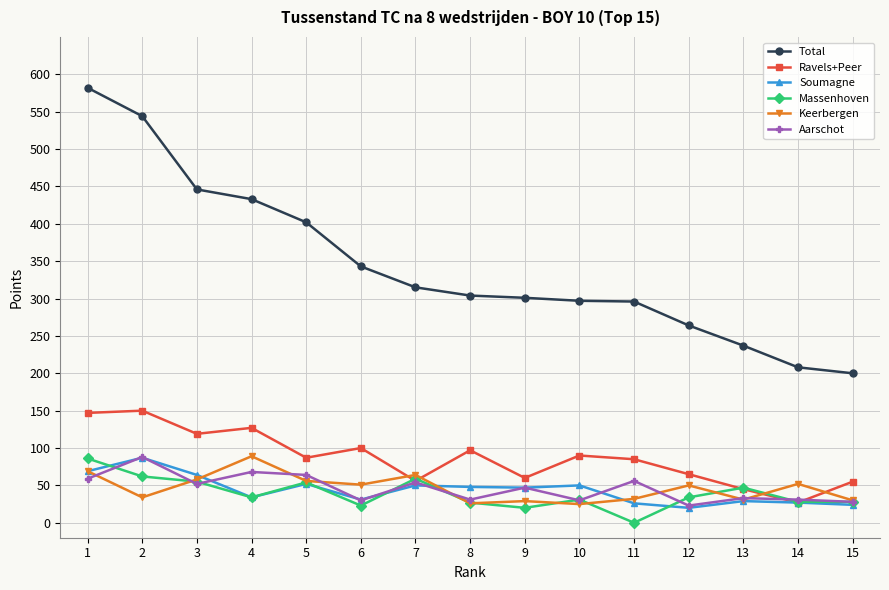

What is the average value of the Aarschot series?

46